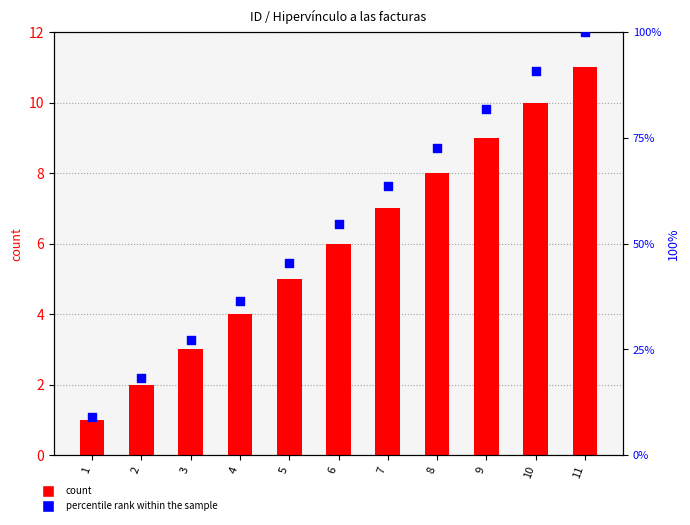

Which series contains the lowest Y value?

count